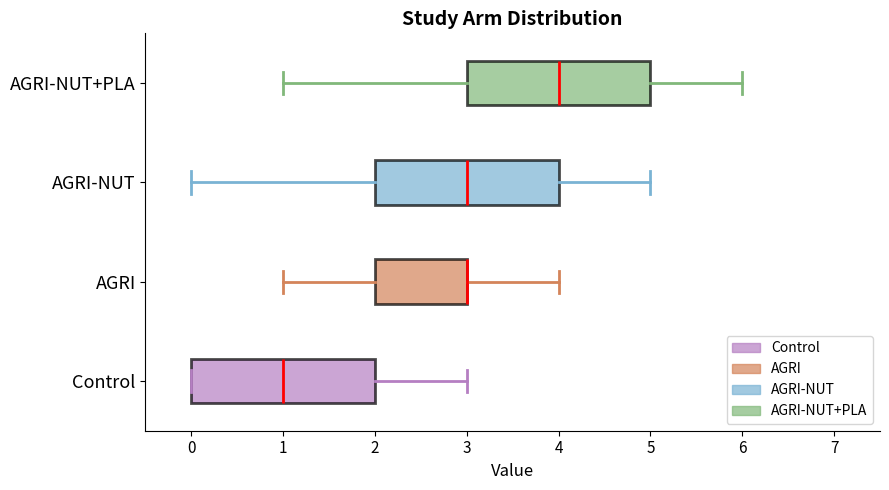

Reading bottom to top, transcribe this box plot: for each box, give where its median line is, the range the box spans, and where its two whiskers end, as read against the x-axis. The values are not printed on the chart, so give them approximately, as read against the axis.

Control: median 1, box 0 to 2, whiskers 0 to 3
AGRI: median 3 (drawn on the box's right edge), box 2 to 3, whiskers 1 to 4
AGRI-NUT: median 3, box 2 to 4, whiskers 0 to 5
AGRI-NUT+PLA: median 4, box 3 to 5, whiskers 1 to 6